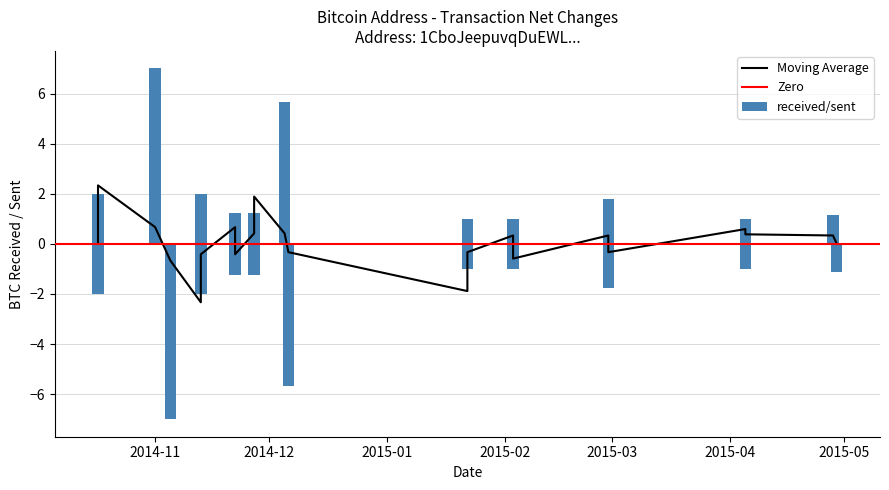

What is the greatest value displayed?

7.0